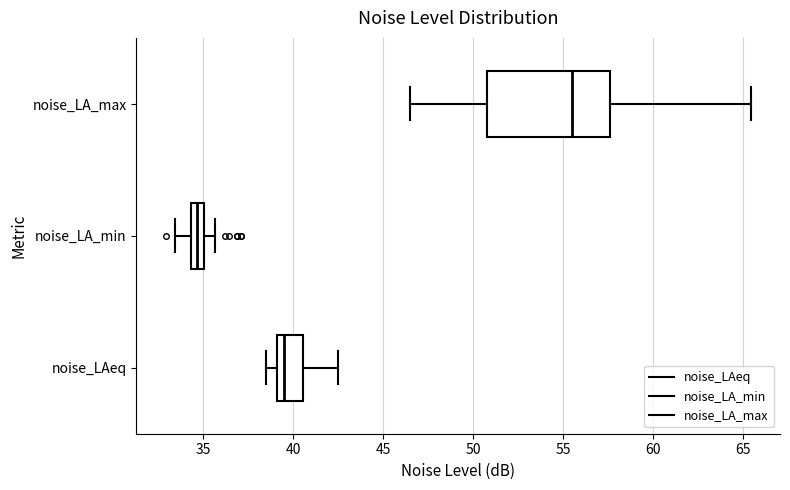

Which box is the widest, from its left edge to its right edge?

noise_LA_max